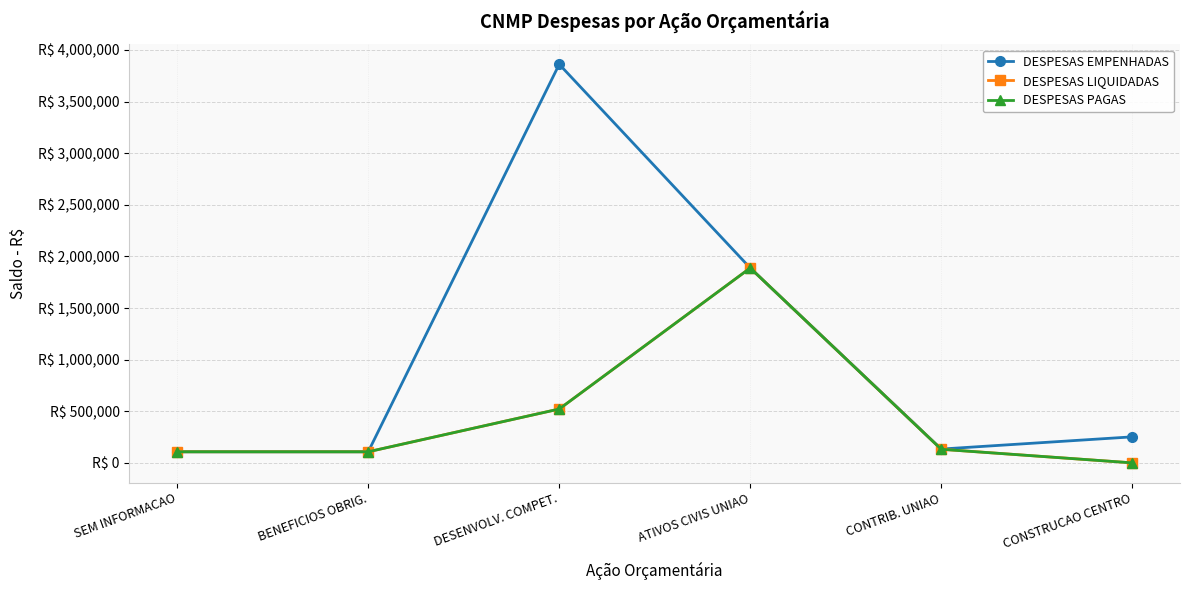

Which series has the largest total across all categories?

DESPESAS EMPENHADAS